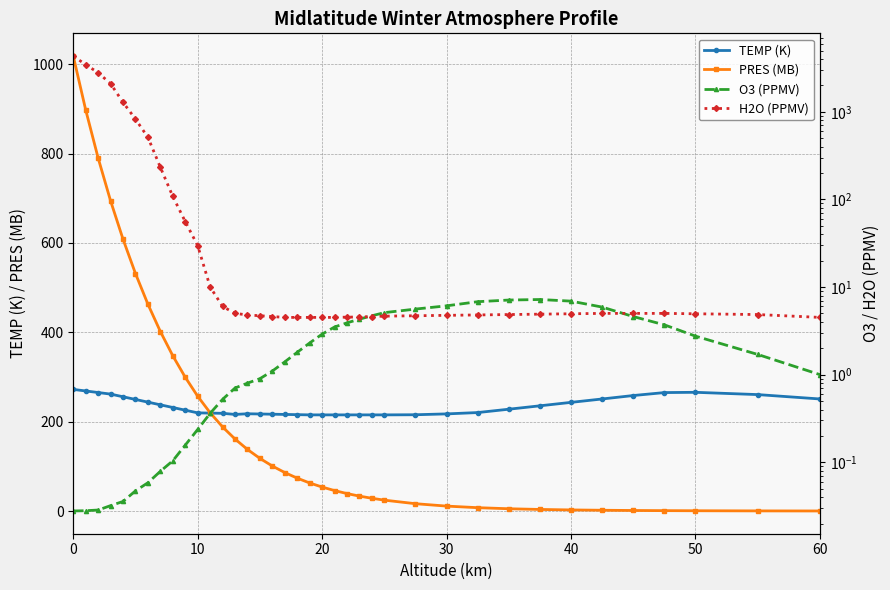

What is the lowest value of the H2O (PPMV) series?

4.5